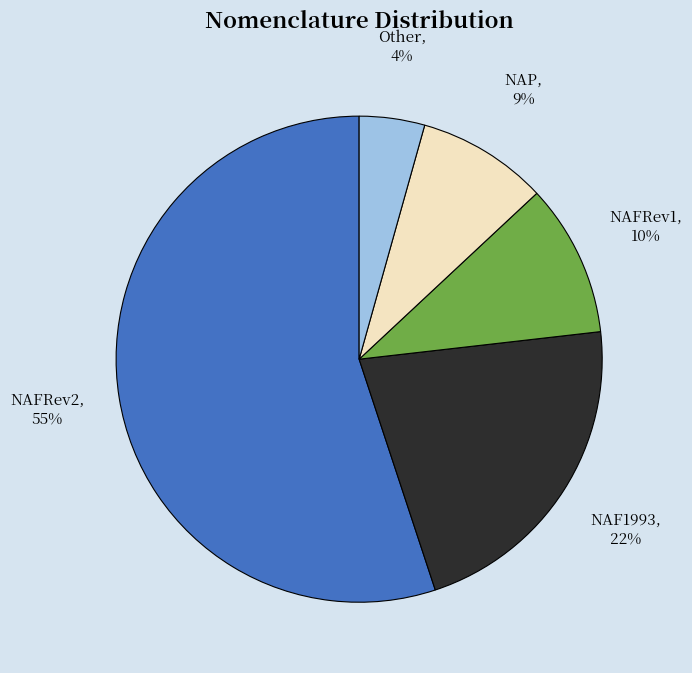

Count the number of slices in the pie.

5